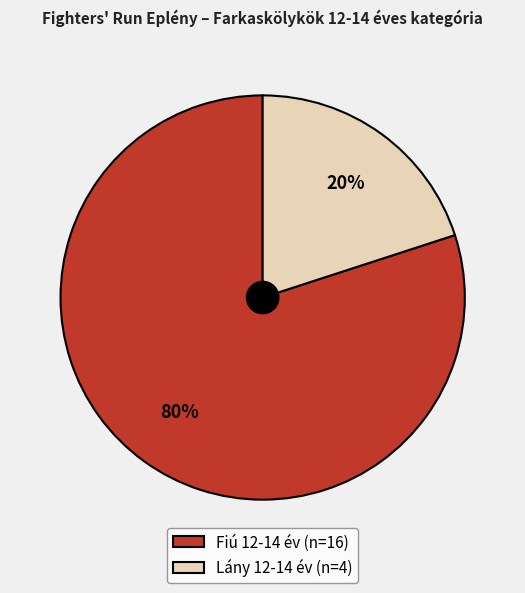

Which category accounts for the majority?

Fiú 12-14 év